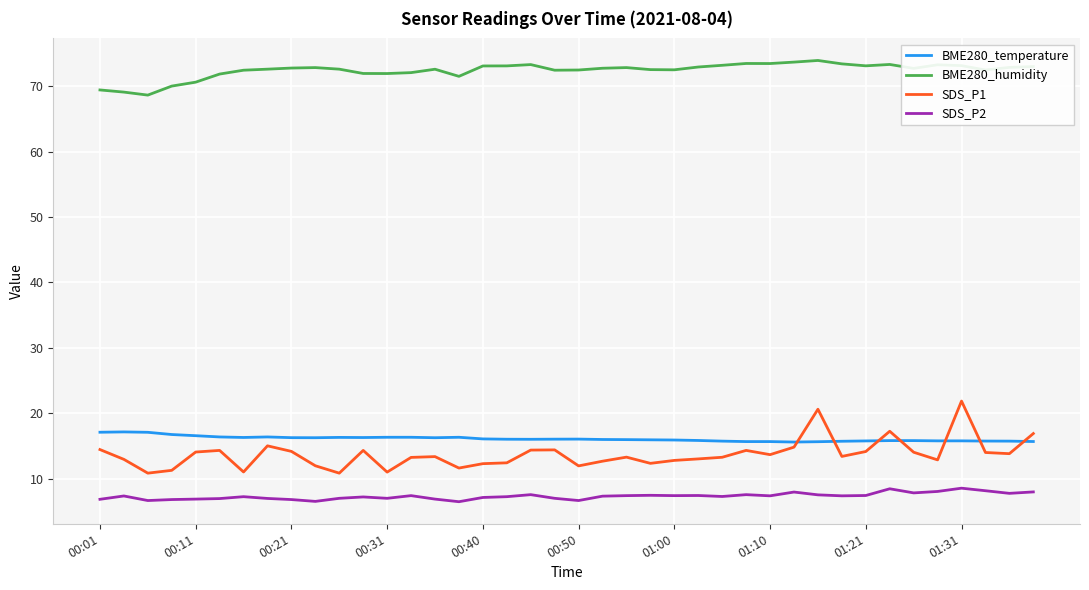

List the series in order of their peak value, highest first.

BME280_humidity, SDS_P1, BME280_temperature, SDS_P2